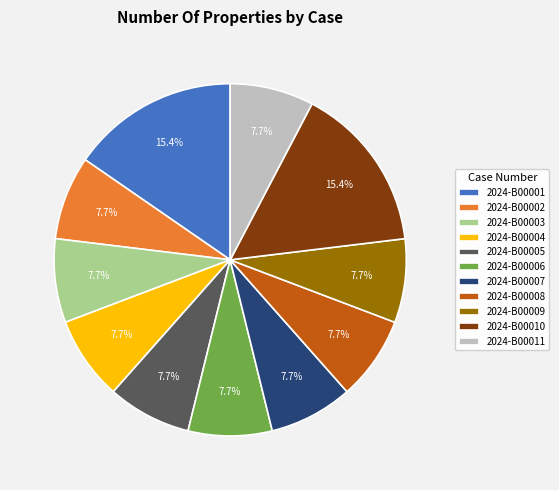

How much of the chart is everything except 2024-B00010?

84.6%